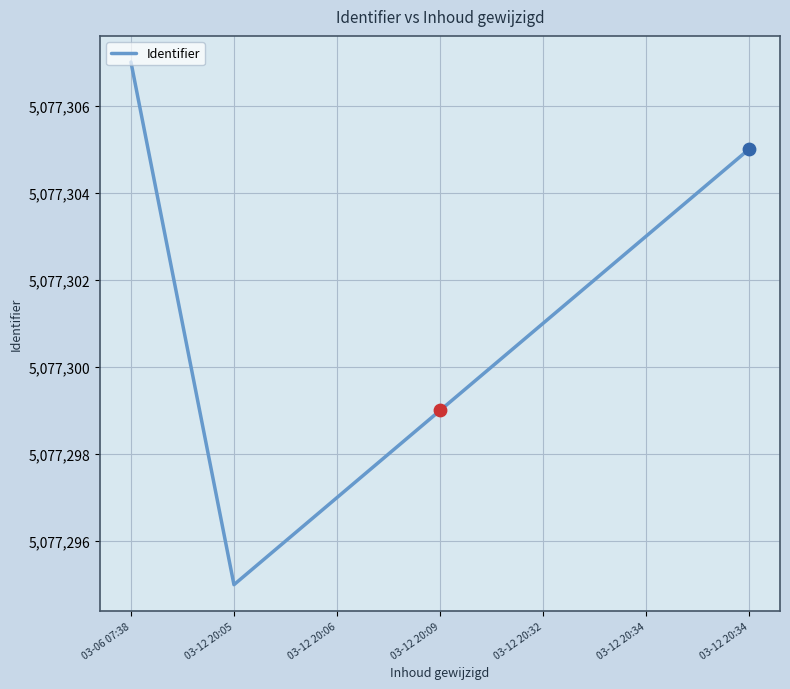

Which has a higher value, 03-12 20:34 or 03-06 07:38?

03-06 07:38